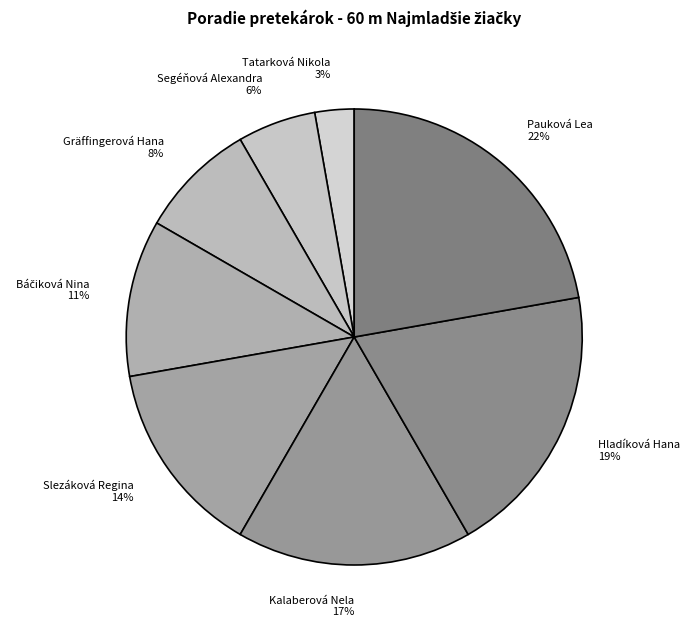

Is it true that Slezáková Regina is 25% of the pie?

False